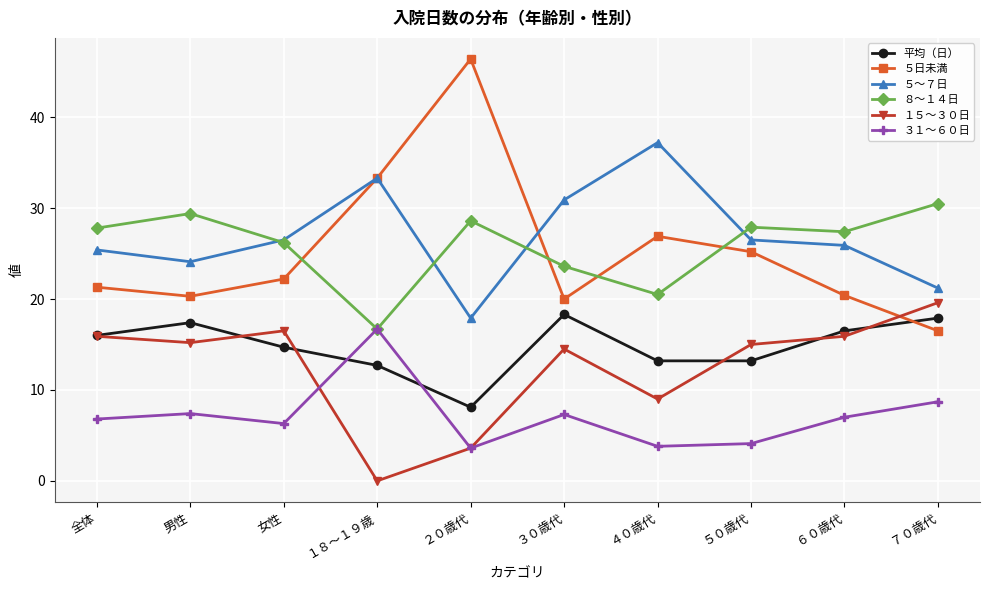

What is the label of the 5th point from the left?

２０歳代